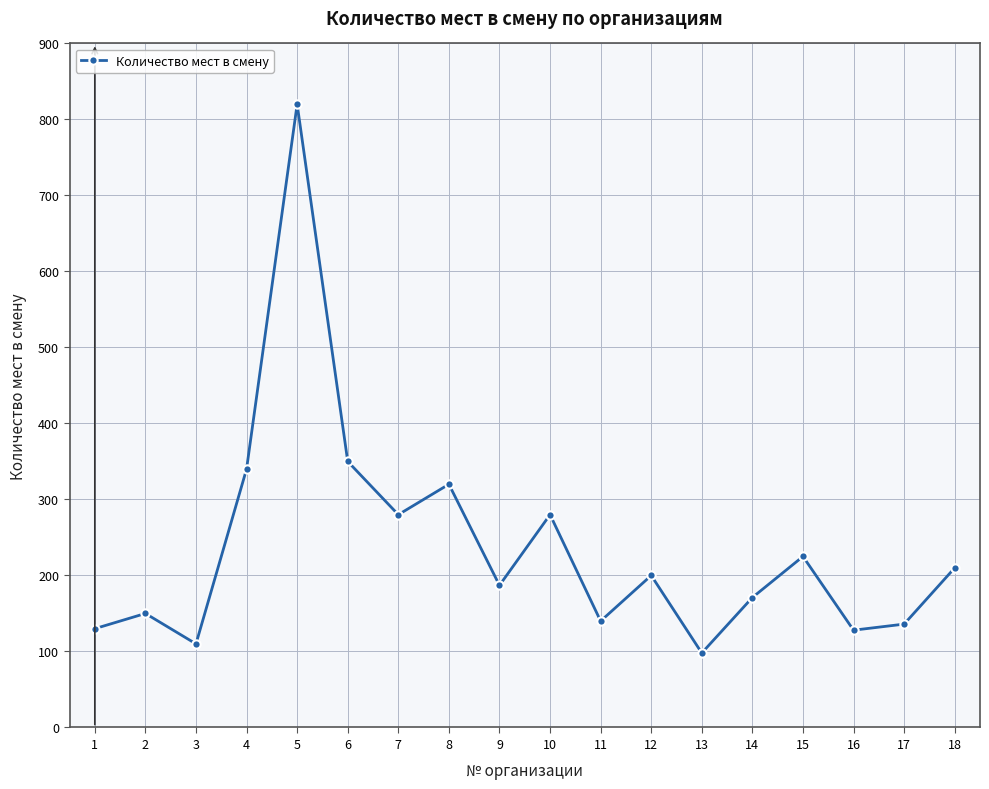

Which label corresponds to the smallest value in the chart?

13